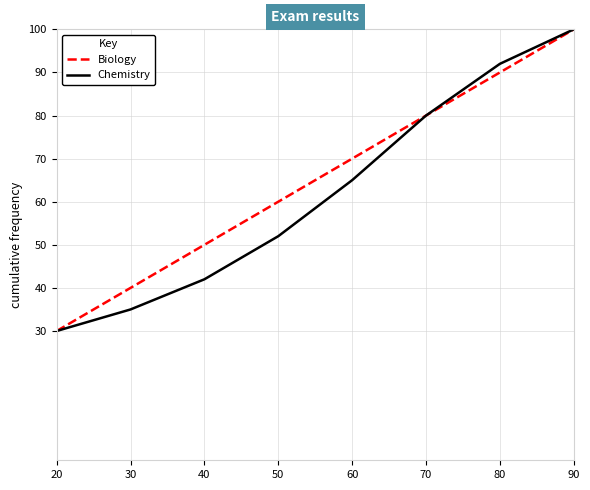

Between 40 and 70, which series saw the biggest shift?

Chemistry